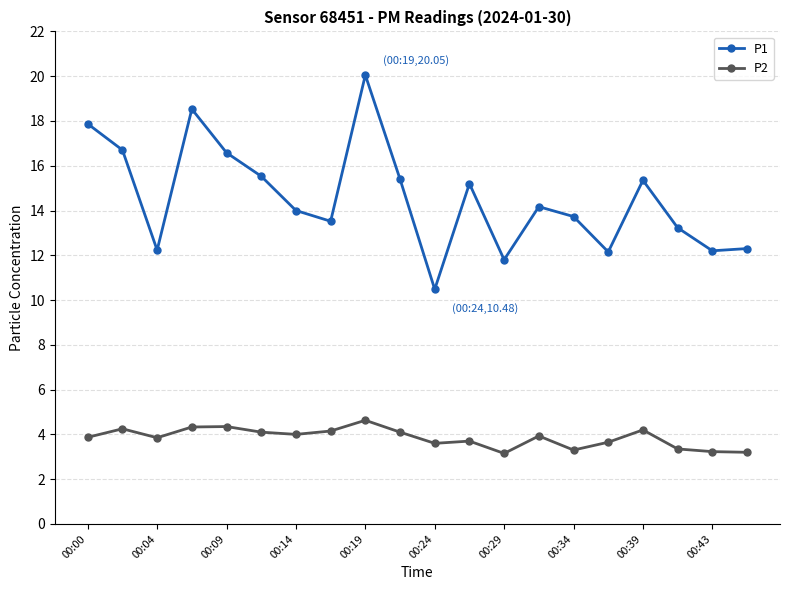

List the series in order of their peak value, highest first.

P1, P2